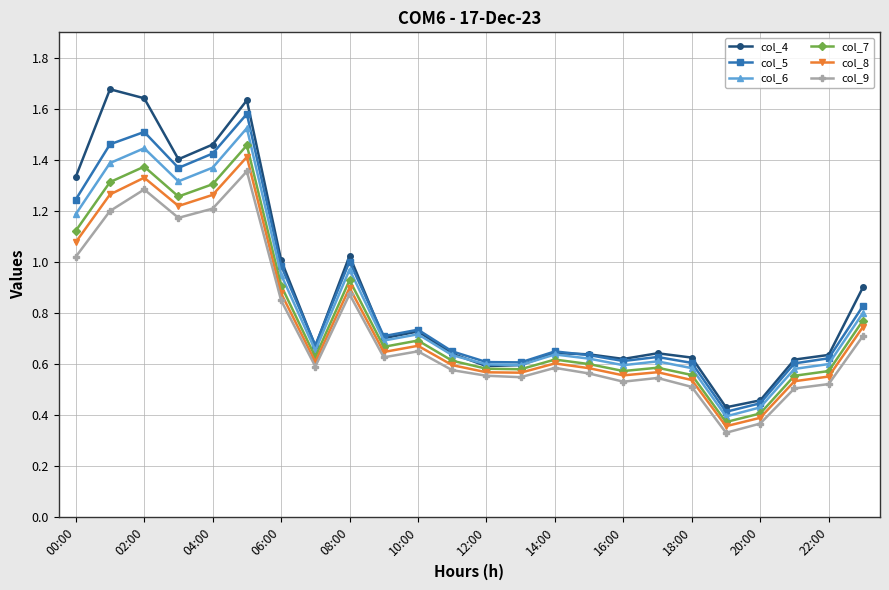

True or false: col_6 and col_9 cross at least once.

False